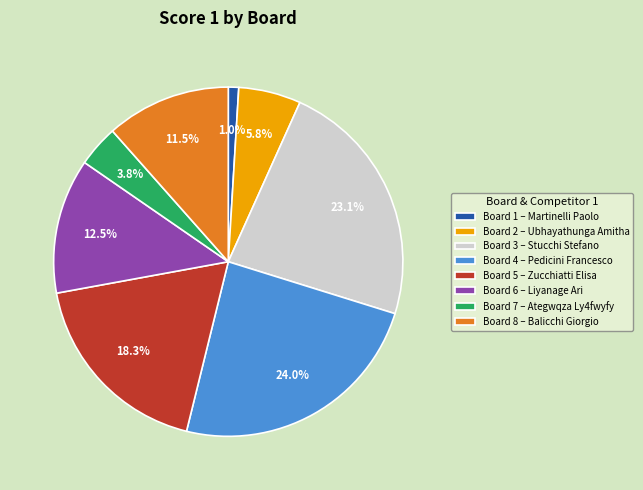

Rank the categories by value from lowest to highest.

Board 1 – Martinelli Paolo, Board 7 – Ategwqza Ly4fwyfy, Board 2 – Ubhayathunga Amitha, Board 8 – Balicchi Giorgio, Board 6 – Liyanage Ari, Board 5 – Zucchiatti Elisa, Board 3 – Stucchi Stefano, Board 4 – Pedicini Francesco